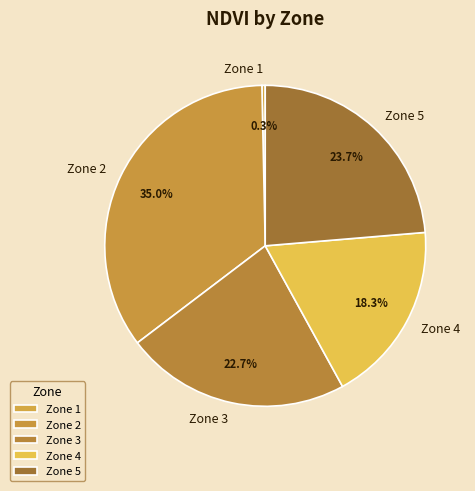

What percentage do Zone 3 and Zone 1 together represent?

23.0%